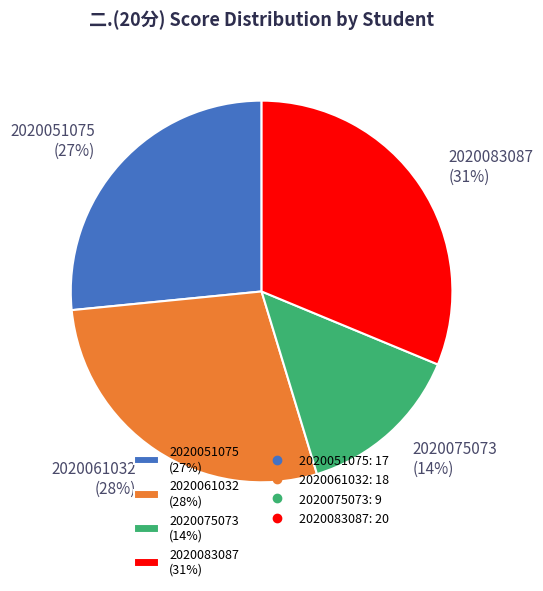

Does any single category account for the majority?

No